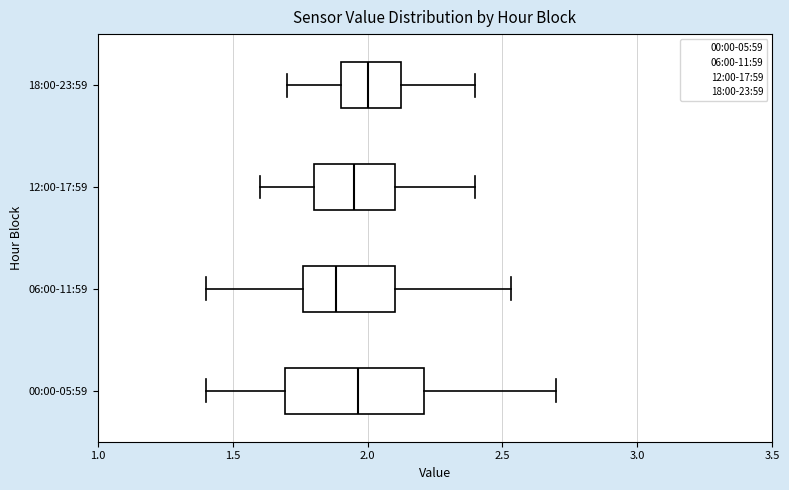

Reading bottom to top, read every box against the x-axis: the position of its median line, the range the box covers, and the ends of its whiskers. The values are not printed on the chart, so give them approximately, as read against the axis.

00:00-05:59: median 1.95, box 1.70 to 2.20, whiskers 1.40 to 2.70
06:00-11:59: median 1.90, box 1.75 to 2.10, whiskers 1.40 to 2.55
12:00-17:59: median 1.95, box 1.80 to 2.10, whiskers 1.60 to 2.40
18:00-23:59: median 2.00, box 1.90 to 2.15, whiskers 1.70 to 2.40